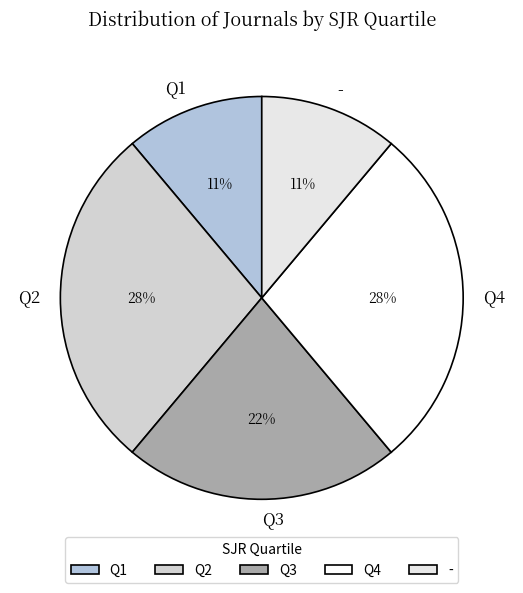

Combined, do Q3 and - account for over 50%?

No